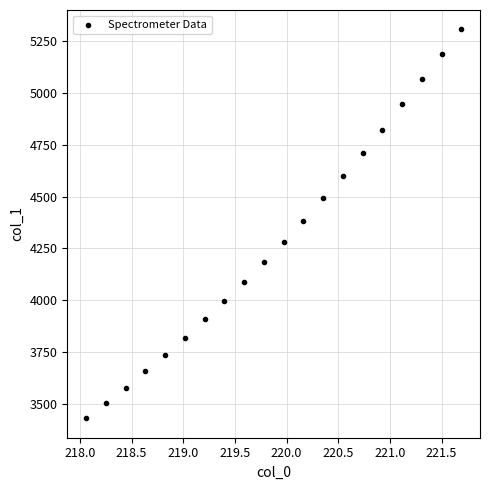

What is the range of X values (max minus min)?

3.6